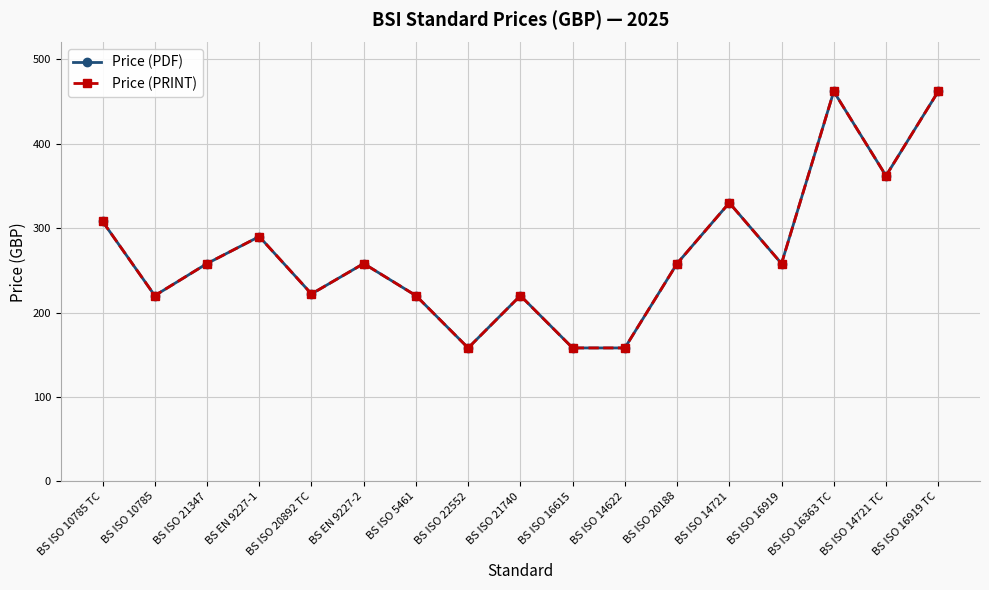

Which label corresponds to the largest value in the chart?

BS ISO 16363 TC